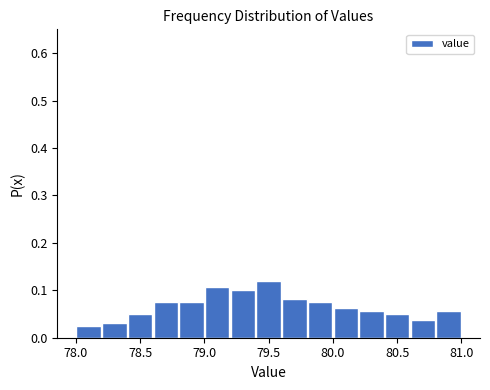

Over which range of the x-axis is the bar tallest?

79.4 to 79.6